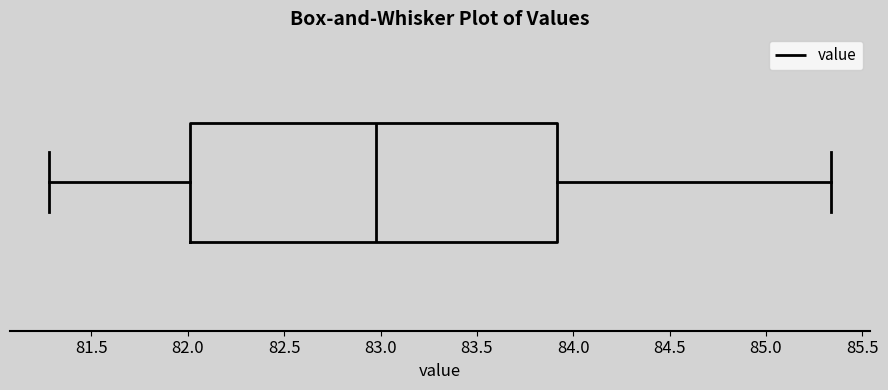

Transcribe this box plot: give where the median line is, the range the box spans, and where the two whiskers end, as read against the x-axis. The values are not printed on the chart, so give them approximately, as read against the axis.

median 83.00, box 82.00 to 83.90, whiskers 81.30 to 85.35